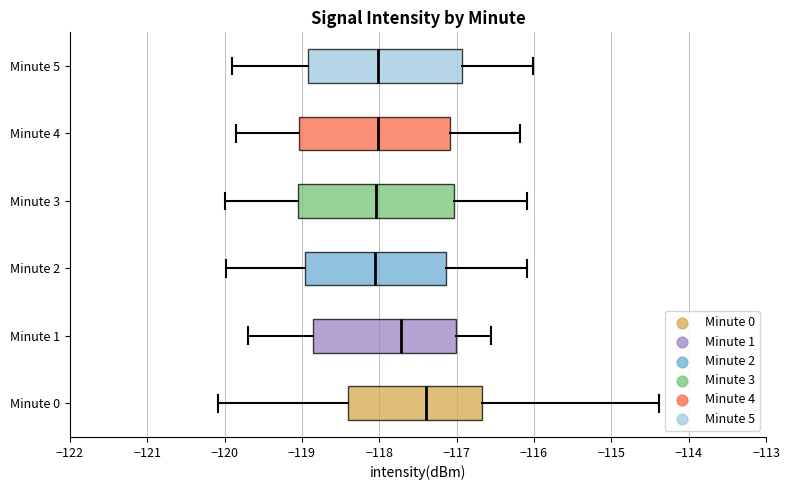

Which box has the furthest to the right median line?

Minute 0